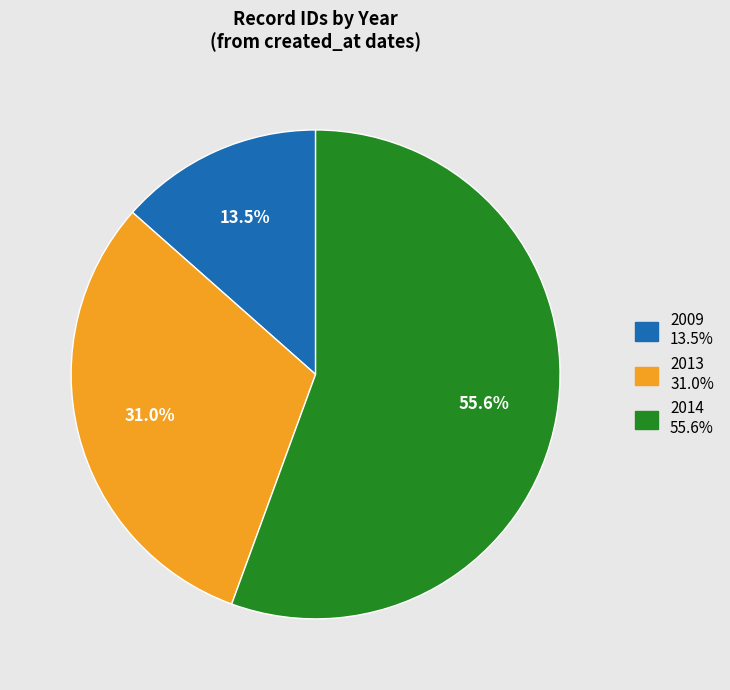

How many slices are in this pie chart?

3